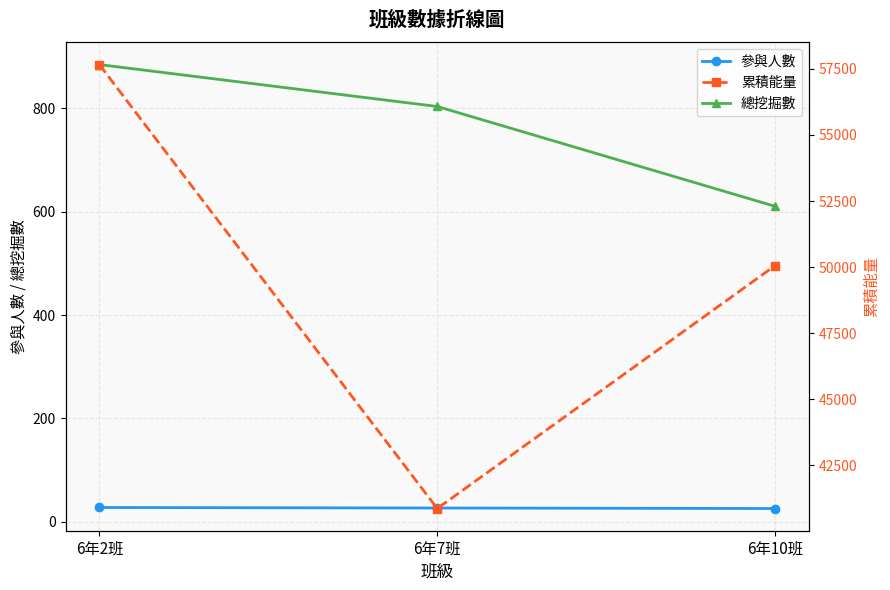

How many 累積能量 values are between 40870 and 57660?

3